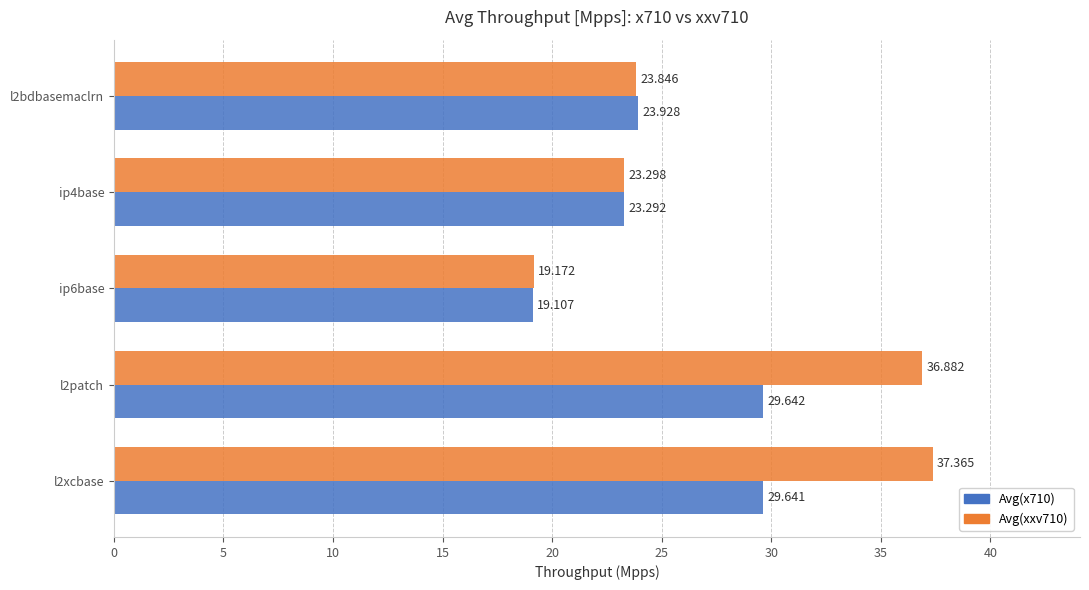

What is the difference between the second highest and minimum values in the Avg(x710) series?

10.5